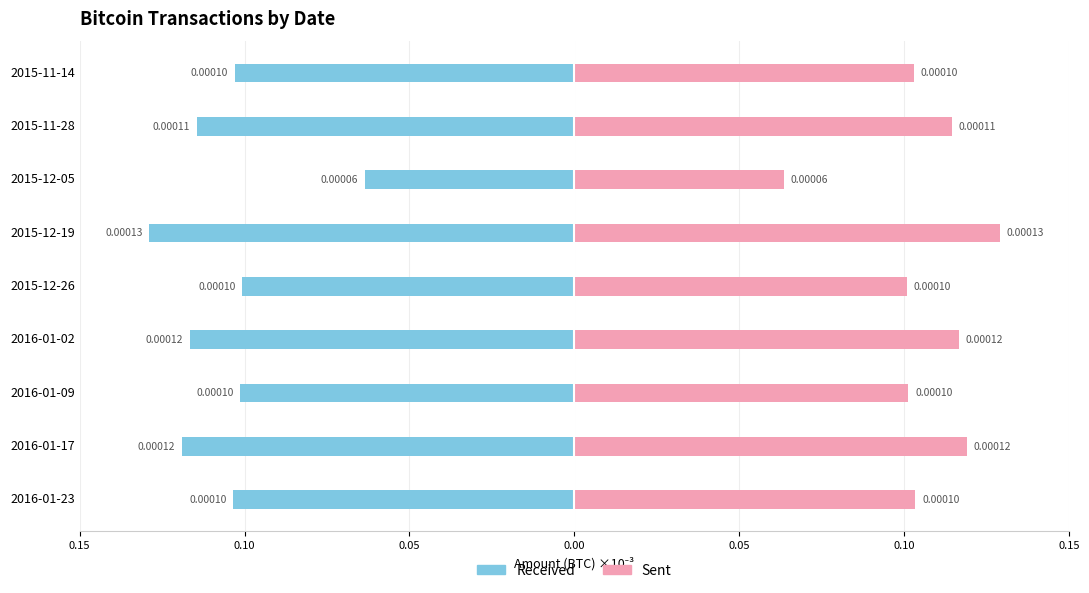

How many groups of bars are there?

9